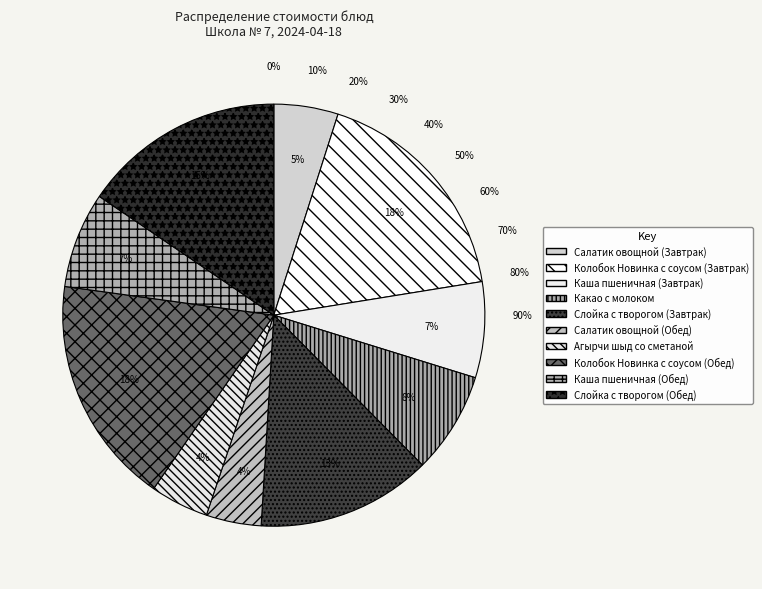

Count the number of slices in the pie.

10